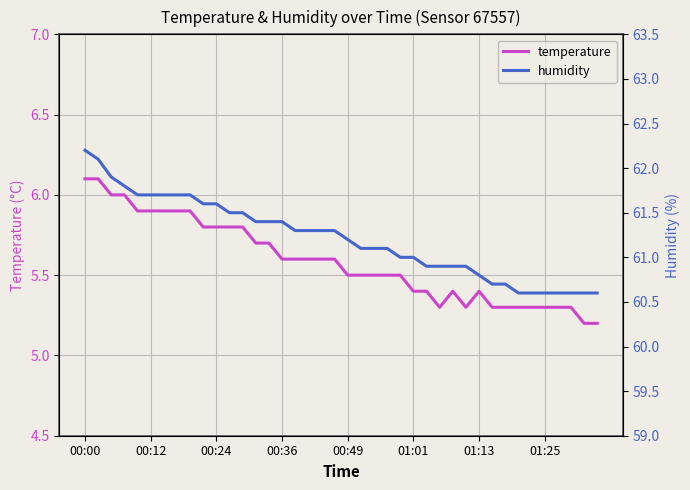

Where is the first local minimum for temperature?

27